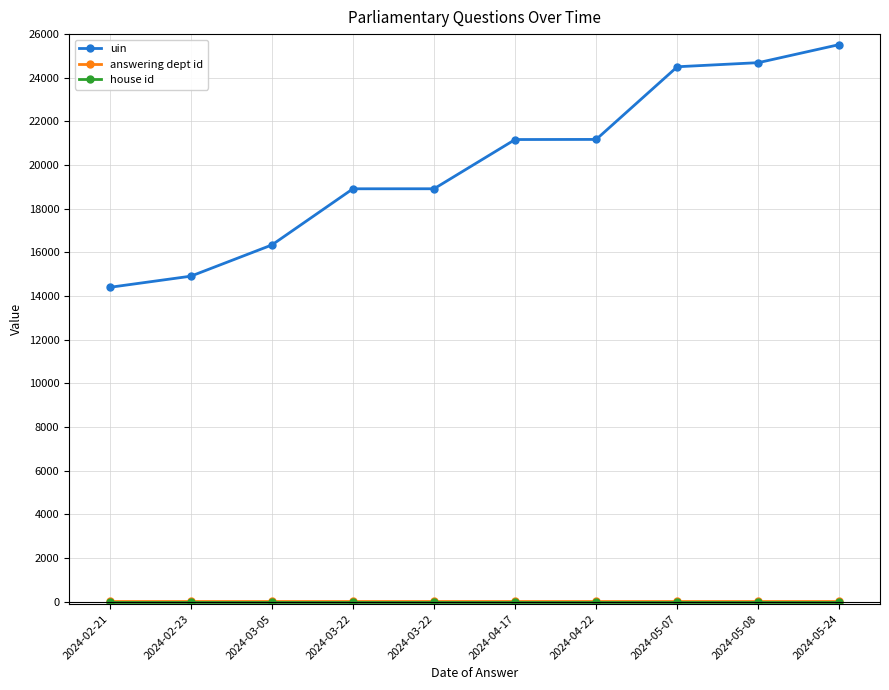

Which category has the lowest value in the house id series?

2024-02-21